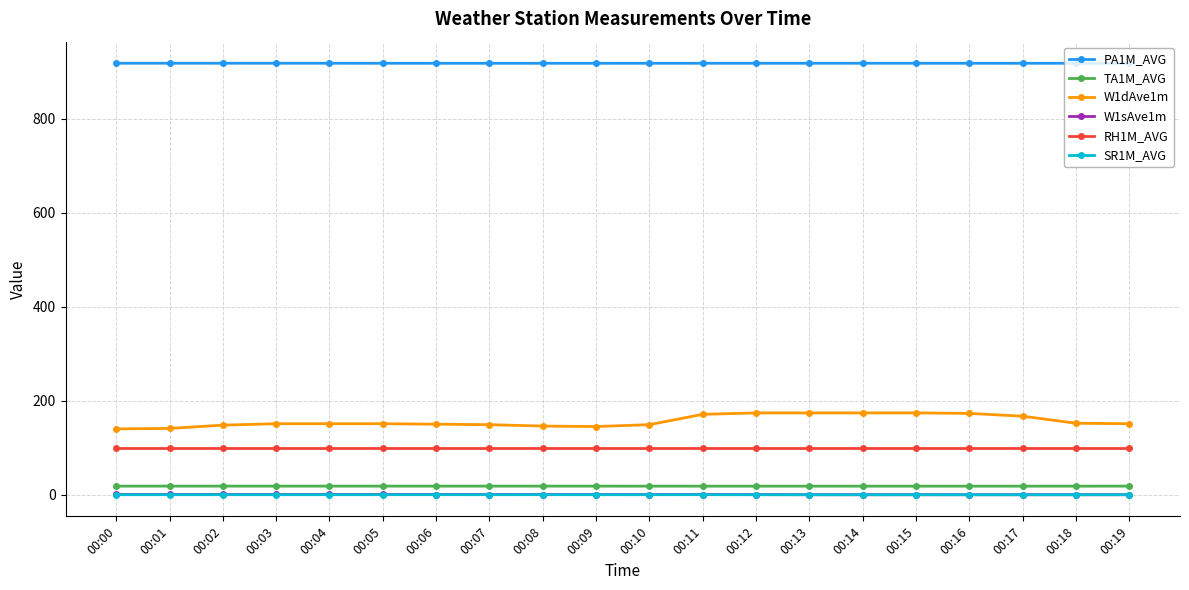

The value of W1dAve1m at 00:05 is 151.0. True or false?

True